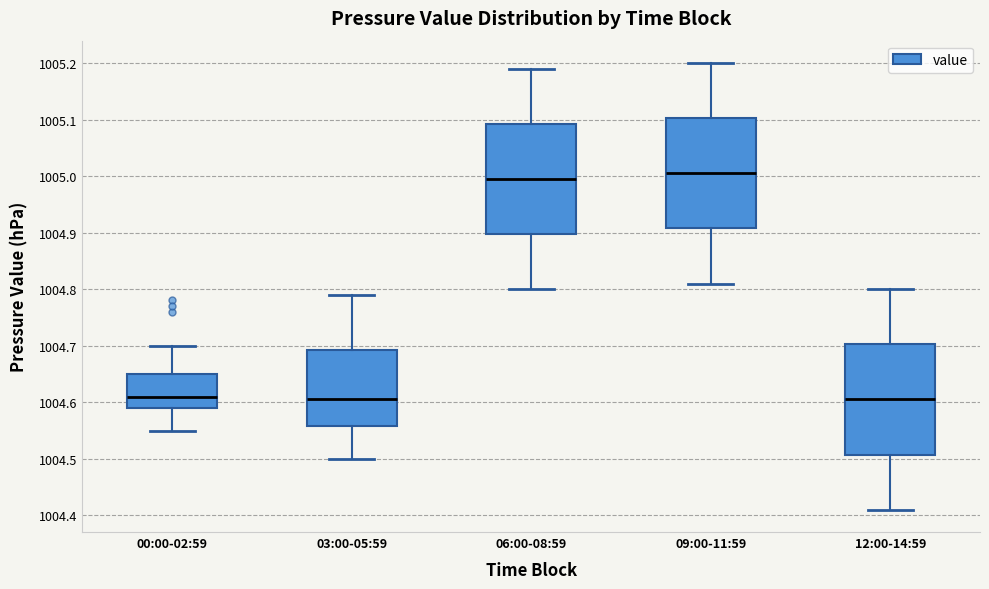

Reading left to right, read every box against the y-axis: the position of its median line, the range the box covers, and the ends of its whiskers. The values are not printed on the chart, so give them approximately, as read against the axis.

00:00-02:59: median 1004.61, box 1004.59 to 1004.65, whiskers 1004.55 to 1004.70
03:00-05:59: median 1004.61, box 1004.56 to 1004.69, whiskers 1004.50 to 1004.79
06:00-08:59: median 1005.00, box 1004.90 to 1005.09, whiskers 1004.80 to 1005.19
09:00-11:59: median 1005.01, box 1004.91 to 1005.10, whiskers 1004.81 to 1005.20
12:00-14:59: median 1004.61, box 1004.51 to 1004.70, whiskers 1004.41 to 1004.80